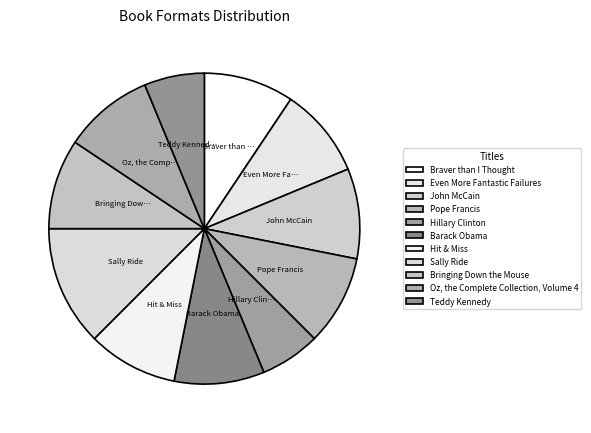

Count the number of slices in the pie.

11